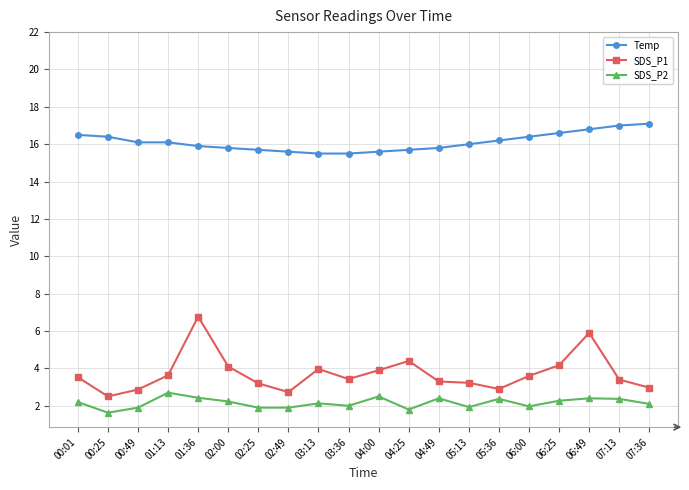

What is the label of the 14th point from the left?

05:13